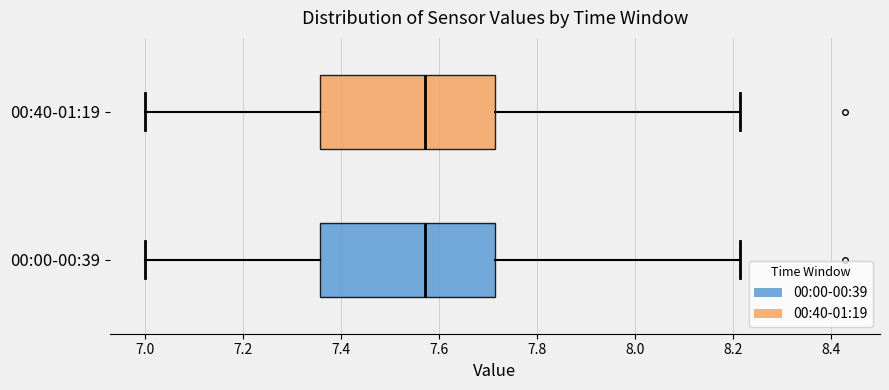

Reading bottom to top, read every box against the x-axis: the position of its median line, the range the box covers, and the ends of its whiskers. The values are not printed on the chart, so give them approximately, as read against the axis.

00:00-00:39: median 7.58, box 7.36 to 7.72, whiskers 7.00 to 8.22
00:40-01:19: median 7.58, box 7.36 to 7.72, whiskers 7.00 to 8.22